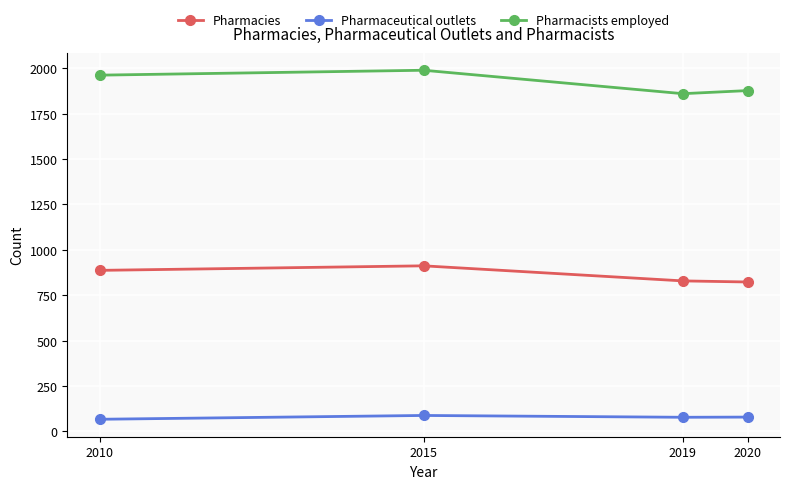

In Pharmacists employed, how many points are lower than both neighbors (excluding endpoints)?

1